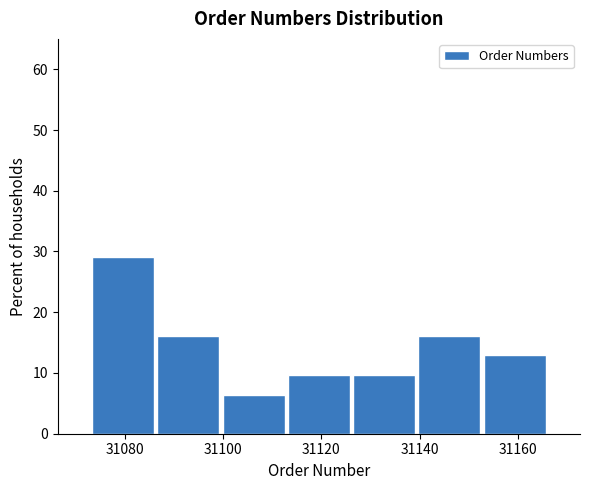

Reading left to right, transcribe this chart: for each bar, give the range it covers on the x-axis and its height. Neither the bar edges nor the heights are printed on the chart, so give them approximately, as read against the axes.

31074 to 31086: 29
31086 to 31100: 16
31100 to 31112: 6
31112 to 31126: 10
31126 to 31140: 10
31140 to 31152: 16
31152 to 31166: 13